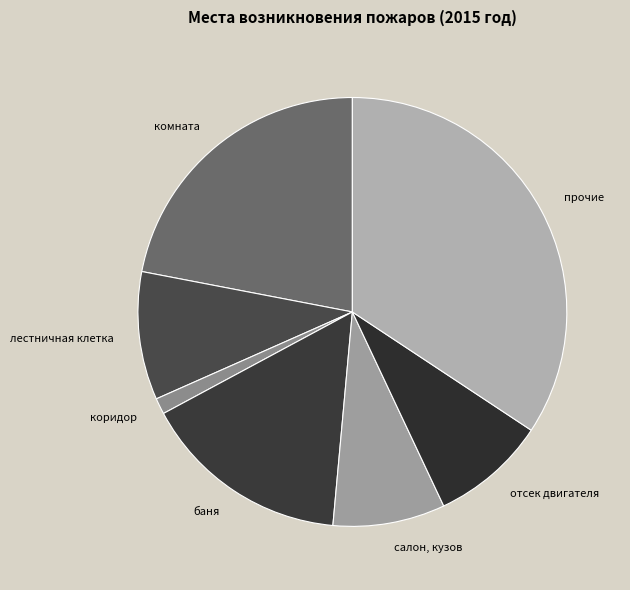

Approximately how many times larger is the value at комната compared to прочие?

0.6